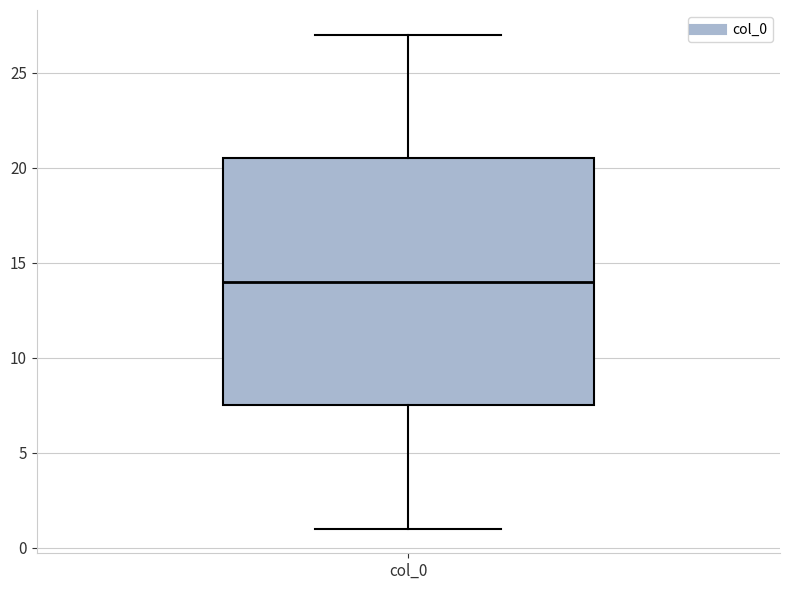

Where does the median line of the box for col_0 sit on the y-axis? The values are not printed on the chart, so give them approximately, as read against the axis.

14.0